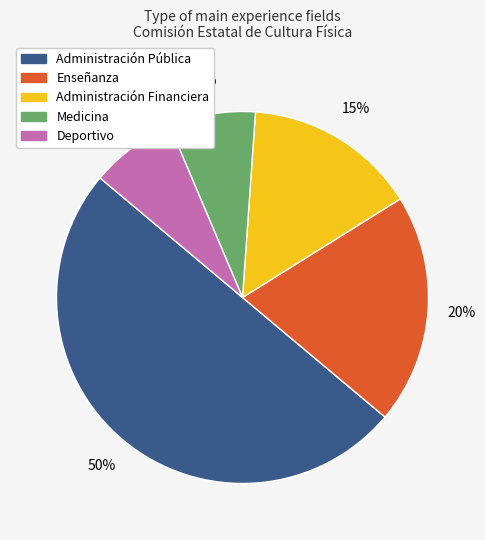

Which category has the biggest portion of the pie?

Administración Pública